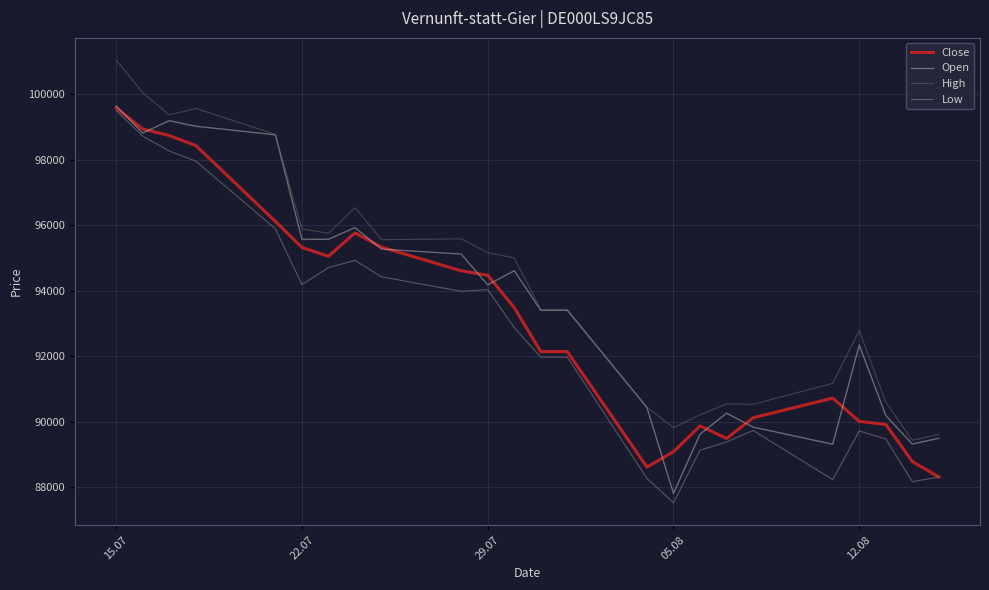

Which series has the widest spread of values?

Low